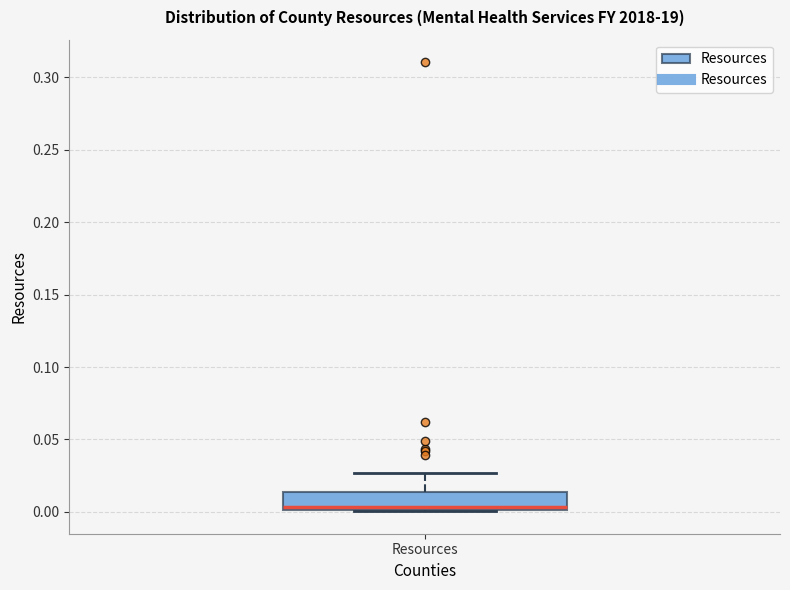

Read this box plot against the y-axis: the position of the median line, the range covered by the box, and the ends of both whiskers. The values are not printed on the chart, so give them approximately, as read against the axis.

median 0.005, box 0.000 to 0.015, whiskers 0.000 to 0.025